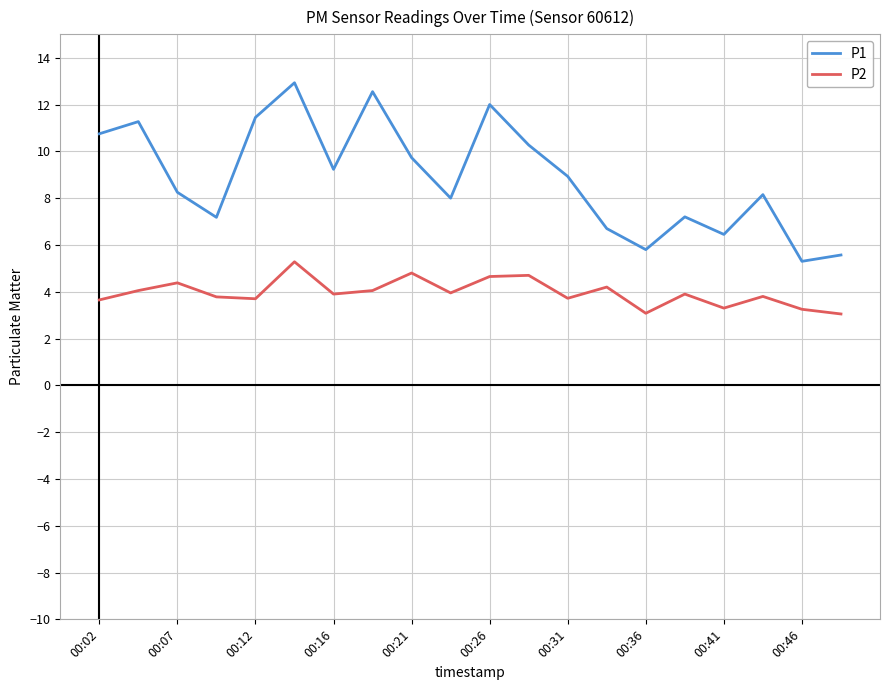

True or false: P1 and P2 intersect in this chart.

False